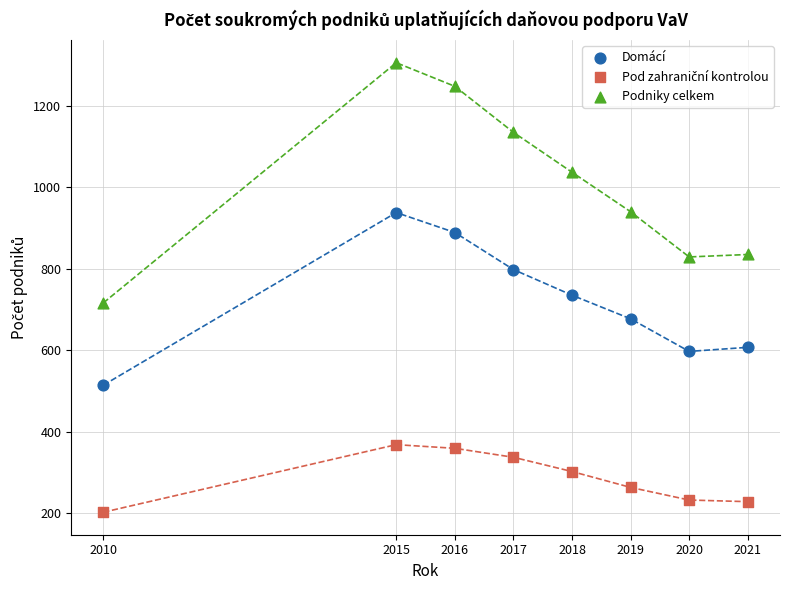

Across all series, what Y value is closest to 754?

735